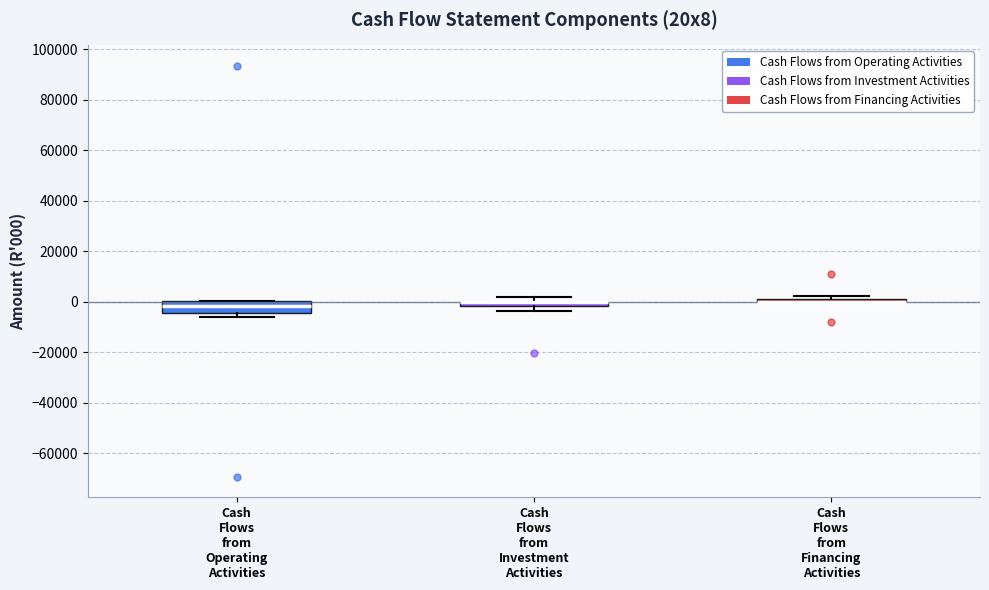

Where is the lower edge of the box for Cash Flows from Investment Activities on the y-axis? The values are not printed on the chart, so give them approximately, as read against the axis.

-2000